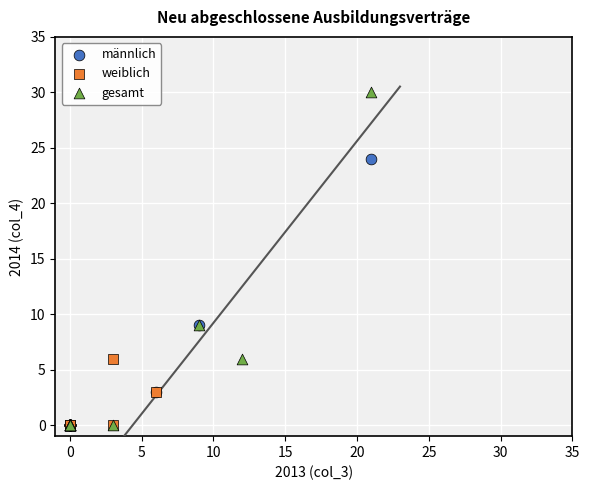

Which series contains the highest Y value?

gesamt